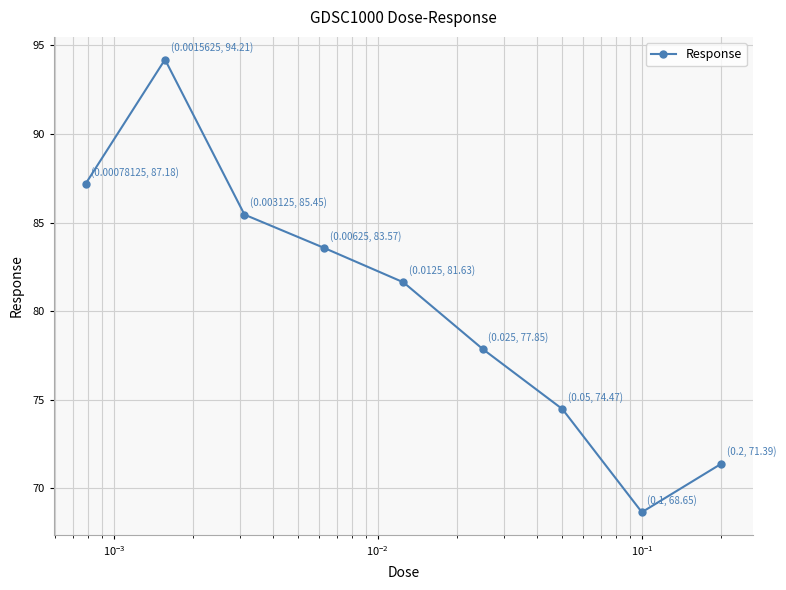

What is the maximum value shown in the chart?

94.2